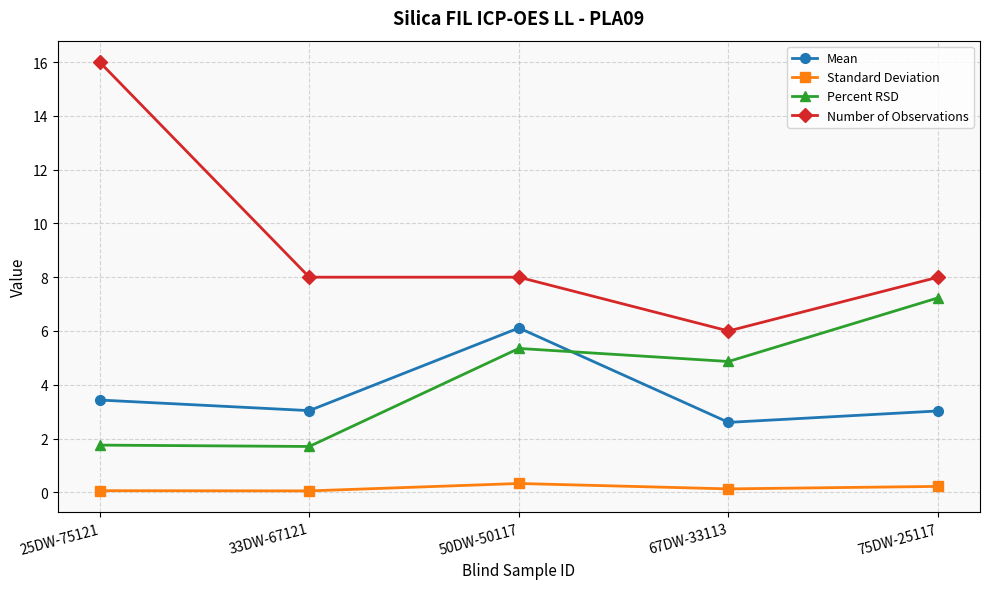

The Percent RSD series shows 1.7 at 50DW-50117. True or false?

False